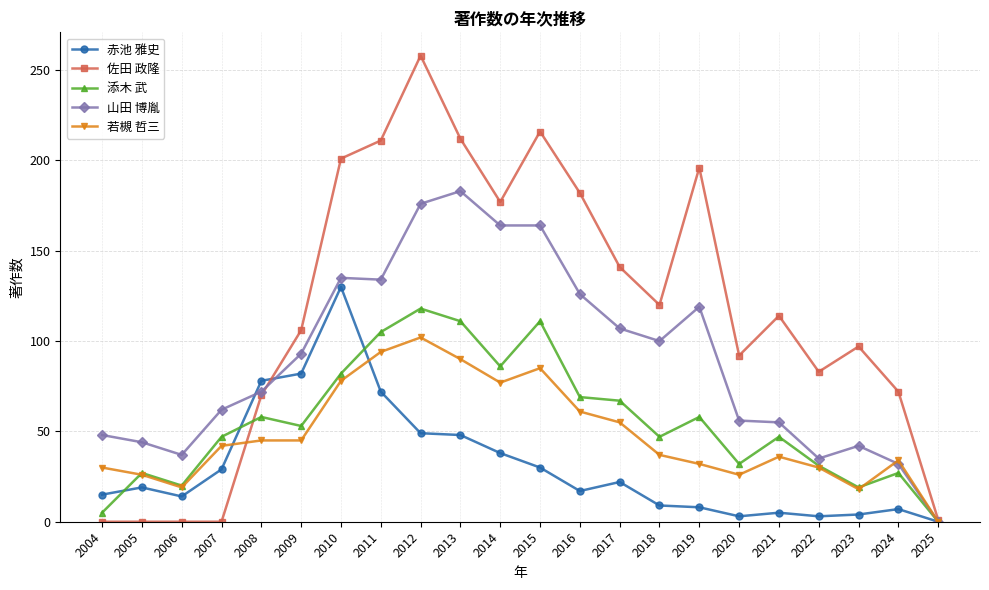

Between 2018 and 2022, which series saw the biggest shift?

山田 博胤